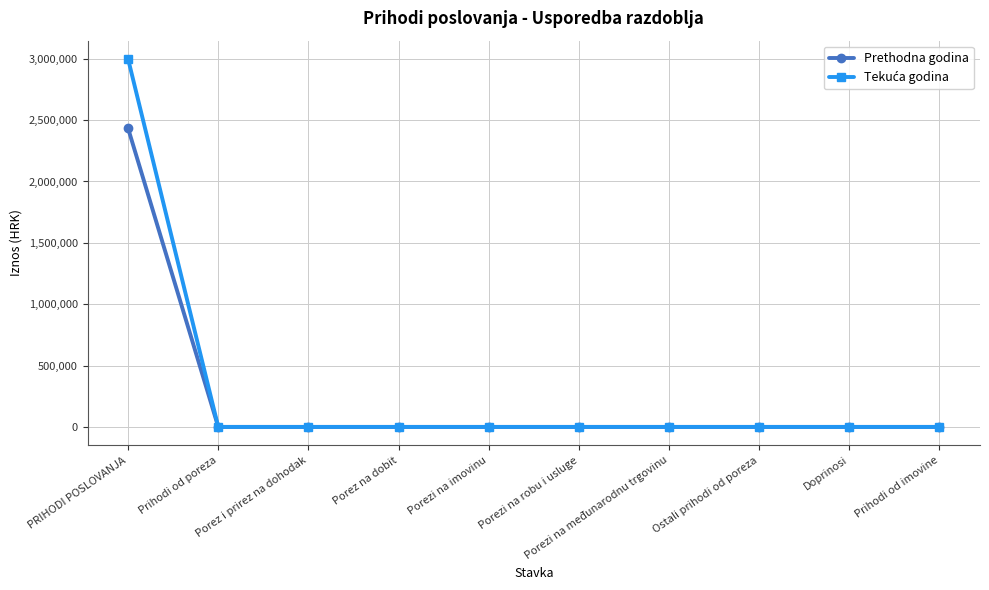

What is the greatest value displayed?

2997621.8